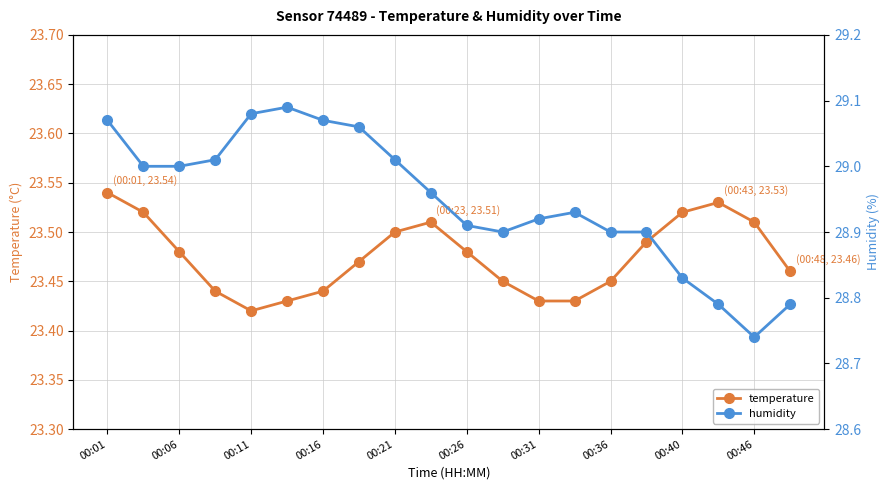

What is the difference between the maximum and minimum values in the humidity series?

0.4